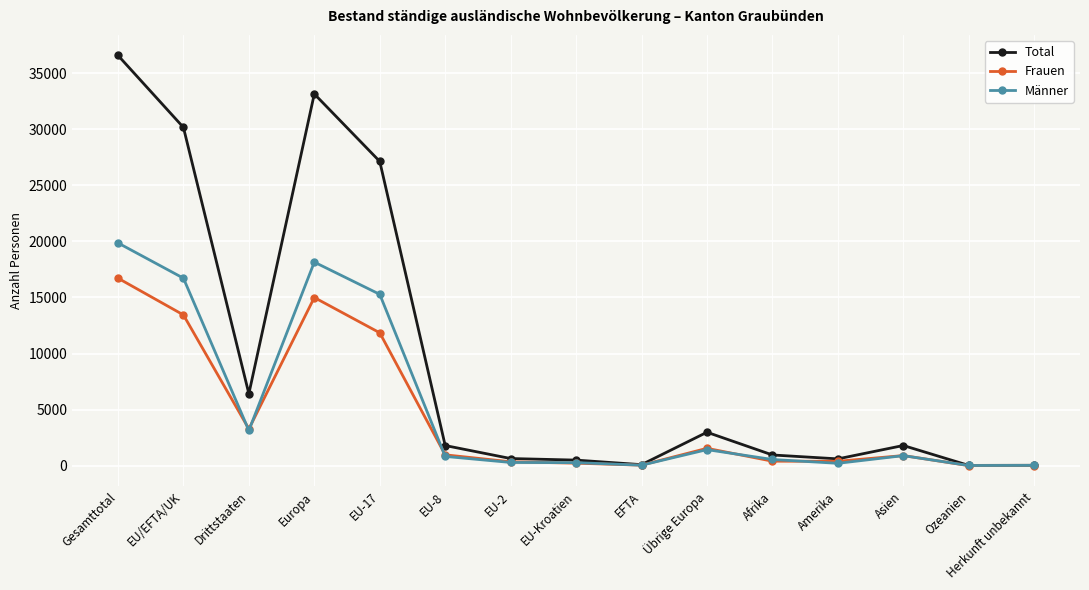

How many data points in Total are less than 1800?

7